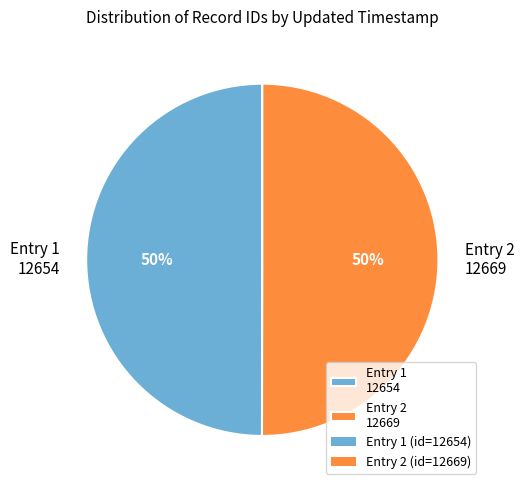

Approximately how many times larger is the value at Entry 2 12669 compared to Entry 1 12654?

1.0